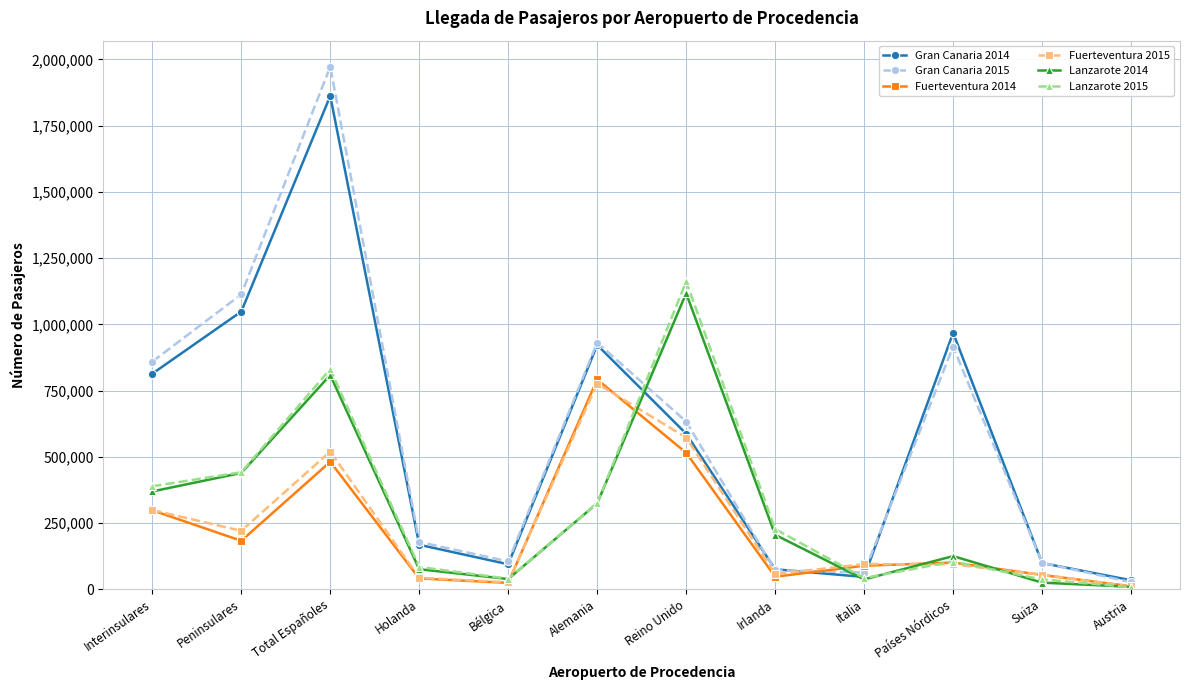

What is the value of the Fuerteventura 2015 point at the 1st from the left?

299170